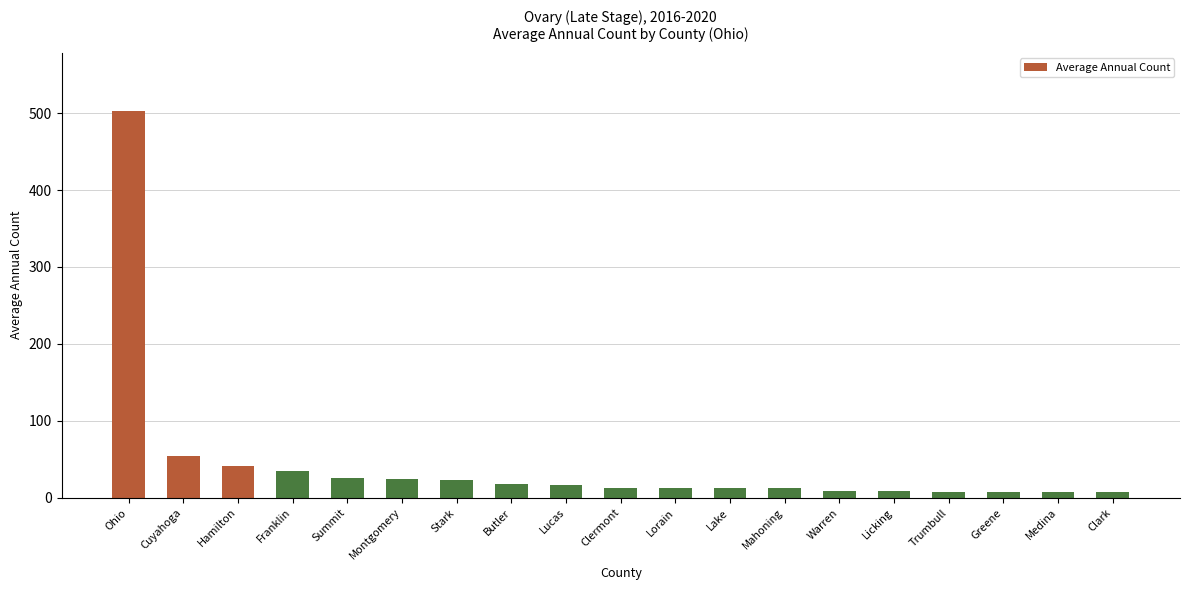

What is the label of the 11th bar from the left?

Lorain